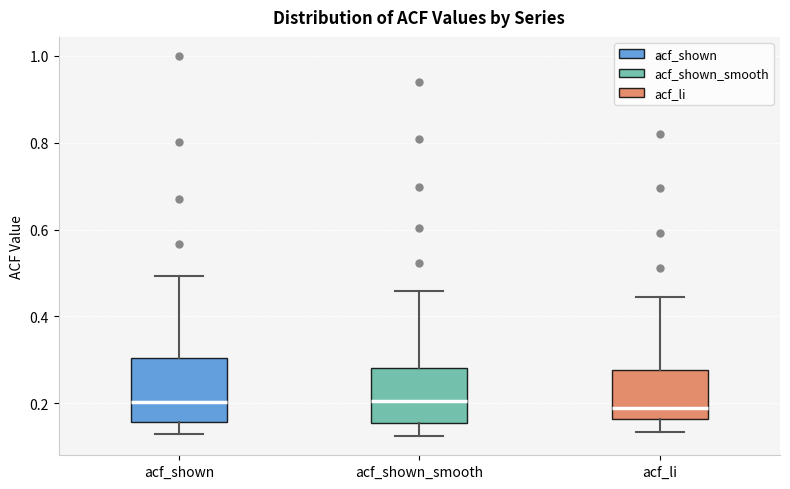

Reading left to right, read every box against the y-axis: the position of its median line, the range the box covers, and the ends of its whiskers. The values are not printed on the chart, so give them approximately, as read against the axis.

acf_shown: median 0.20, box 0.16 to 0.30, whiskers 0.12 to 0.50
acf_shown_smooth: median 0.20, box 0.16 to 0.28, whiskers 0.12 to 0.46
acf_li: median 0.18, box 0.16 to 0.28, whiskers 0.14 to 0.44